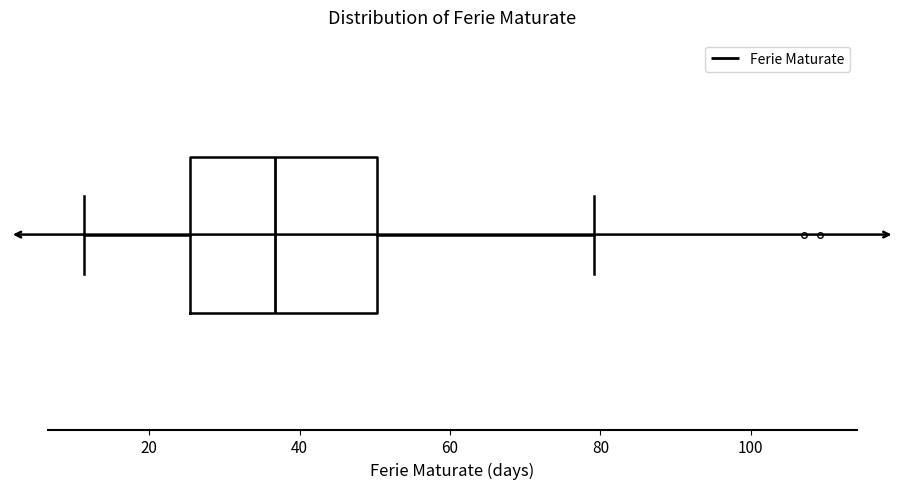

Transcribe this box plot: give where the median line is, the range the box spans, and where the two whiskers end, as read against the x-axis. The values are not printed on the chart, so give them approximately, as read against the axis.

median 36, box 26 to 50, whiskers 12 to 80